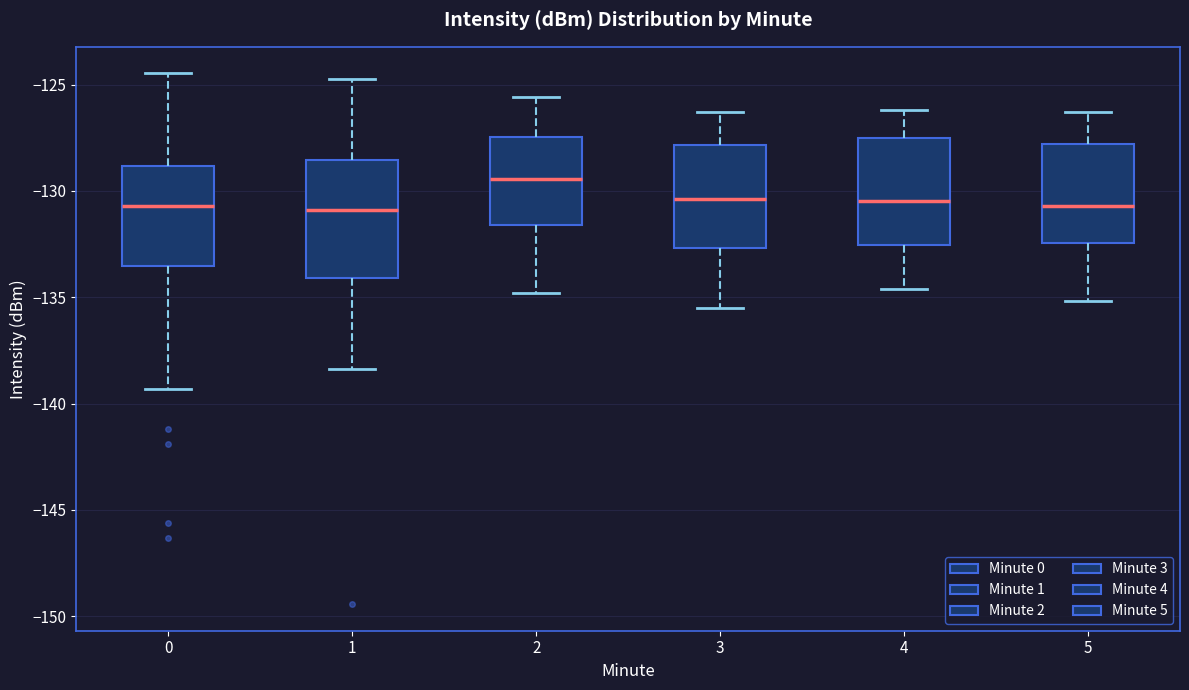

Reading left to right, transcribe this box plot: for each box, give where its median line is, the range the box spans, and where its two whiskers end, as read against the y-axis. The values are not printed on the chart, so give them approximately, as read against the axis.

0: median -130.5, box -133.5 to -129.0, whiskers -139.5 to -124.5
1: median -131.0, box -134.0 to -128.5, whiskers -138.5 to -125.0
2: median -129.5, box -131.5 to -127.5, whiskers -135.0 to -125.5
3: median -130.5, box -132.5 to -128.0, whiskers -135.5 to -126.5
4: median -130.5, box -132.5 to -127.5, whiskers -134.5 to -126.0
5: median -130.5, box -132.5 to -128.0, whiskers -135.0 to -126.5